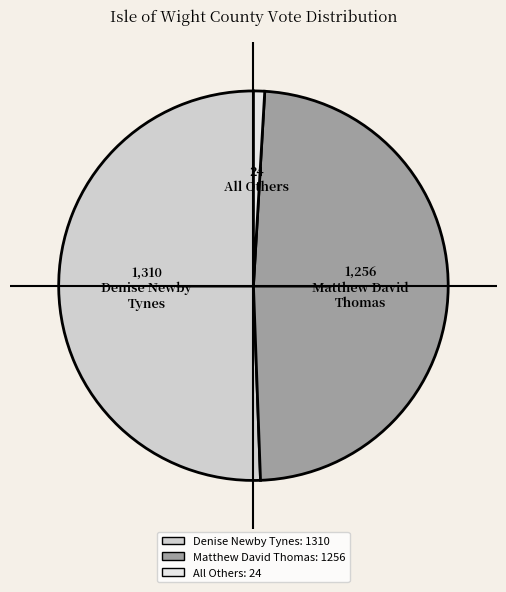

Which has a higher value, All Others or Denise Newby Tynes?

Denise Newby Tynes